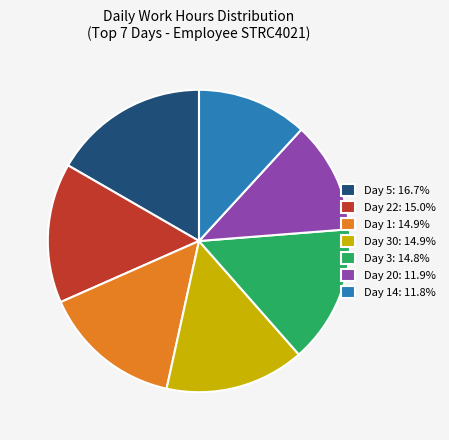

Approximately how many times larger is the value at Day 14: 11.8% compared to Day 20: 11.9%?

1.0